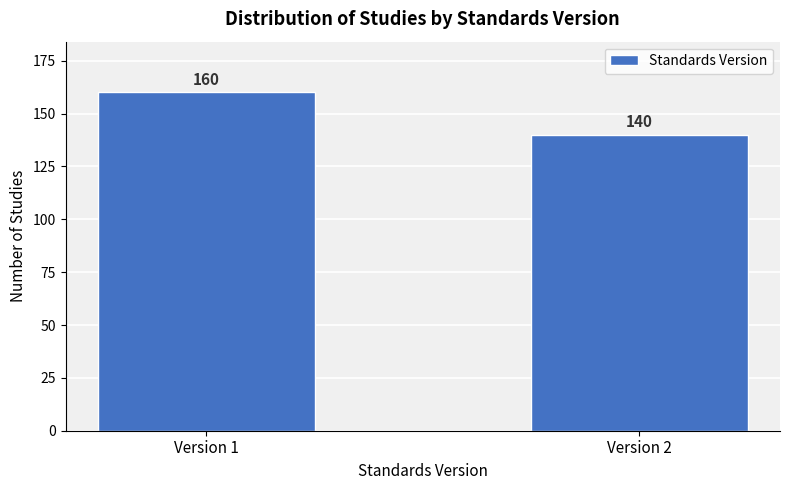

Reading left to right, list all the values displayed in this chart.

Version 1=160	Version 2=140